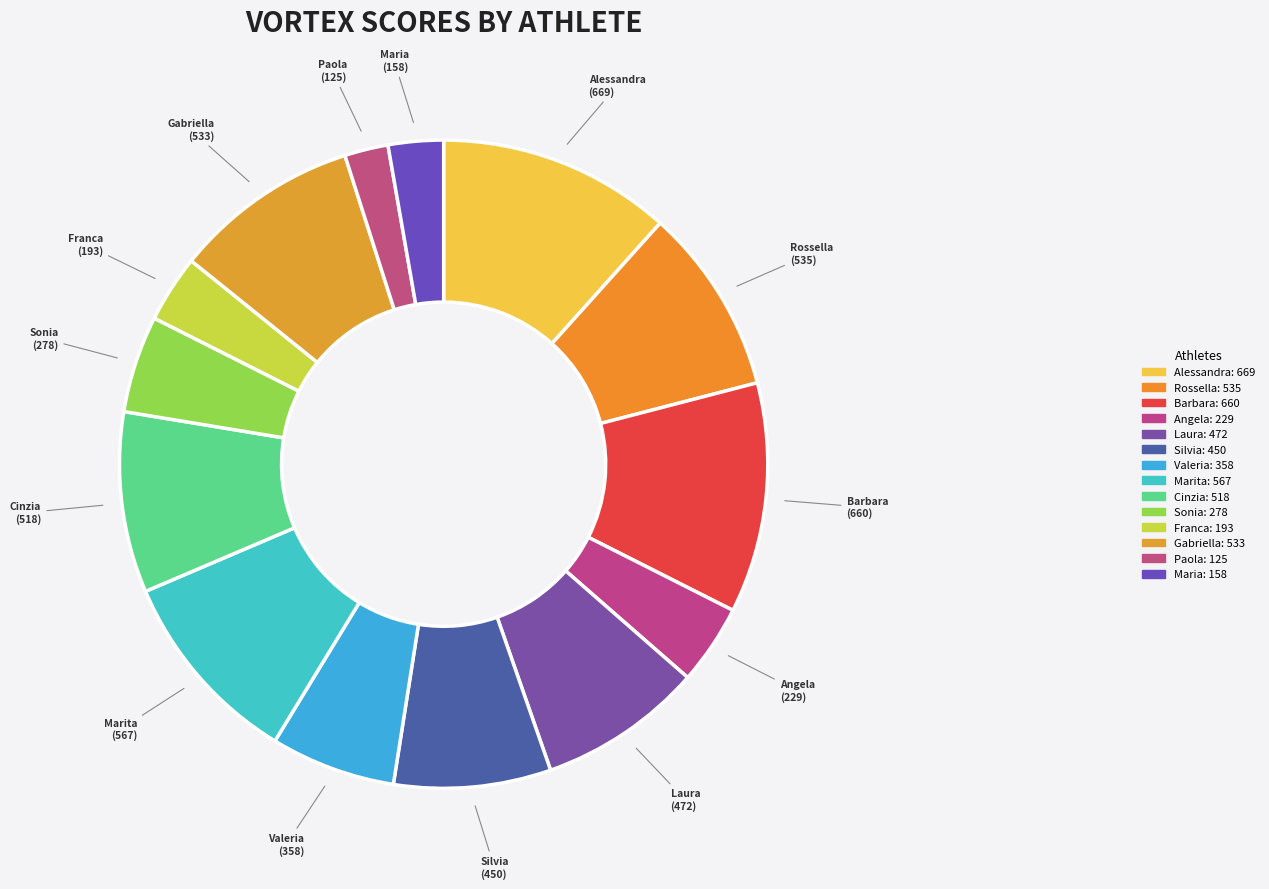

To the nearest percent, what is the difference between the largest and smallest slice percentages?

9%